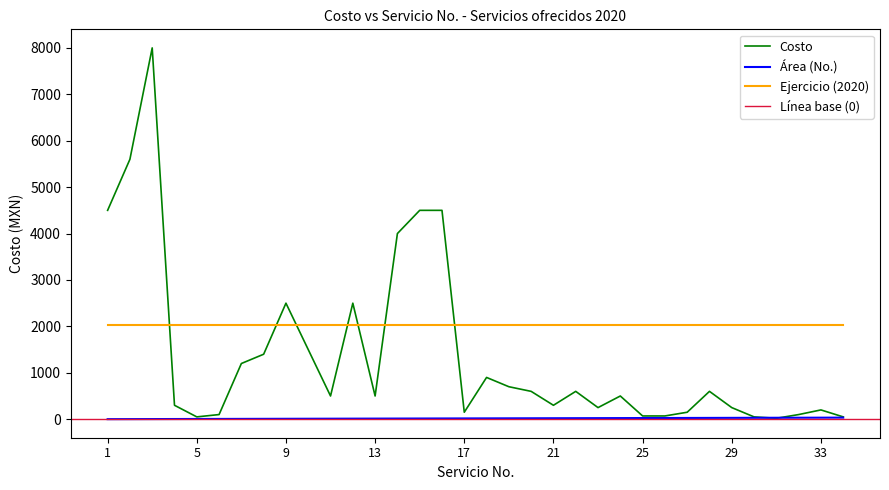

After their last crossing, which series has the higher values: Costo or Área (No.)?

Costo